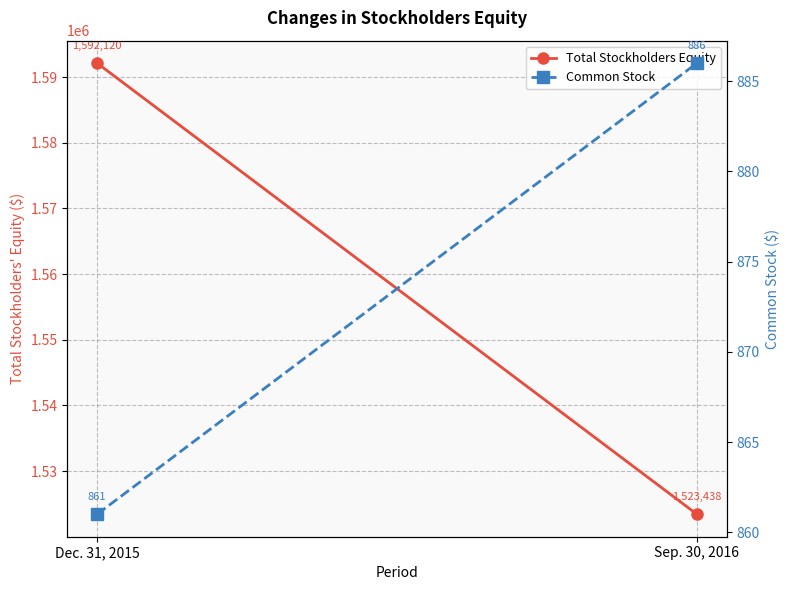

Reading right to left, what are all the values shown in this chart?

Total Stockholders Equity: 1523438	1592120
Common Stock: 886	861